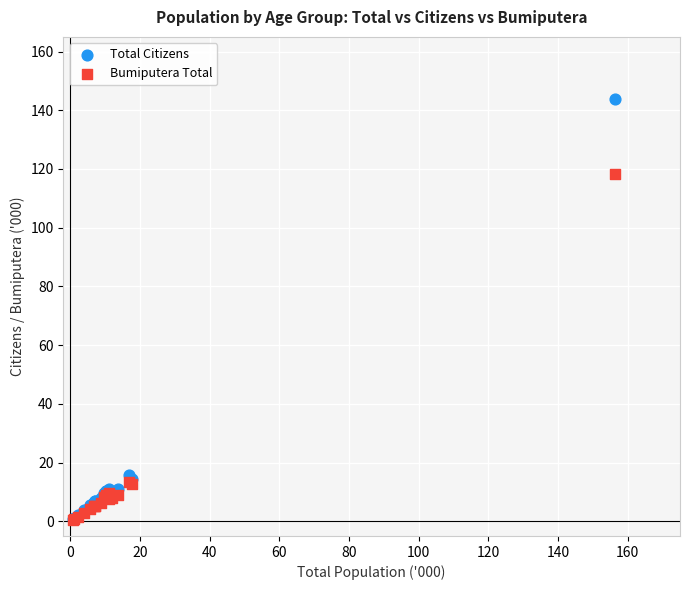

Across all series, what Y value is closest to 72?

118.3